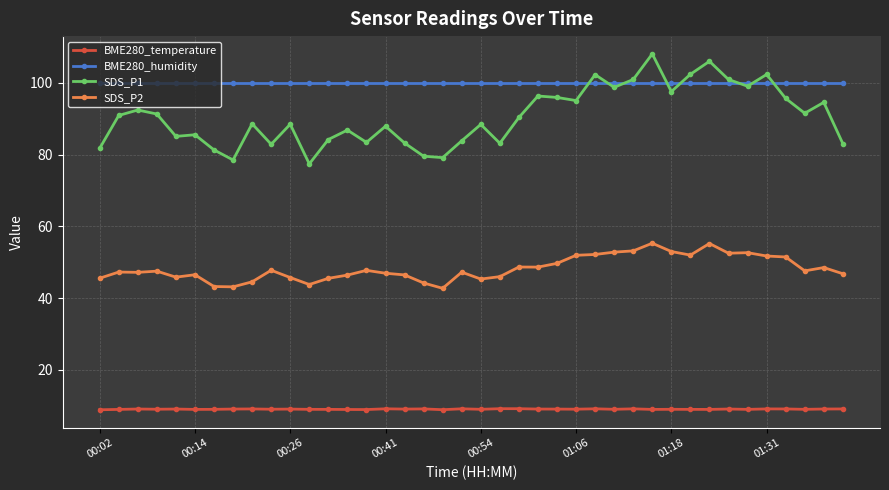

True or false: SDS_P2 and BME280_temperature intersect in this chart.

False